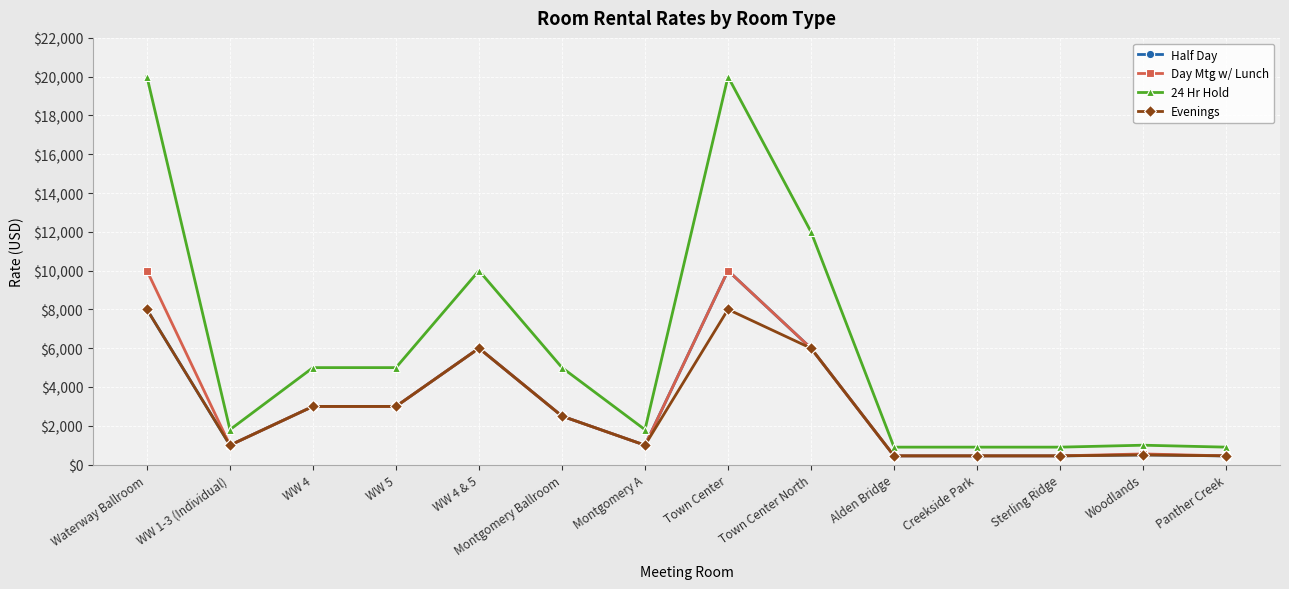

True or false: Evenings and 24 Hr Hold intersect in this chart.

False